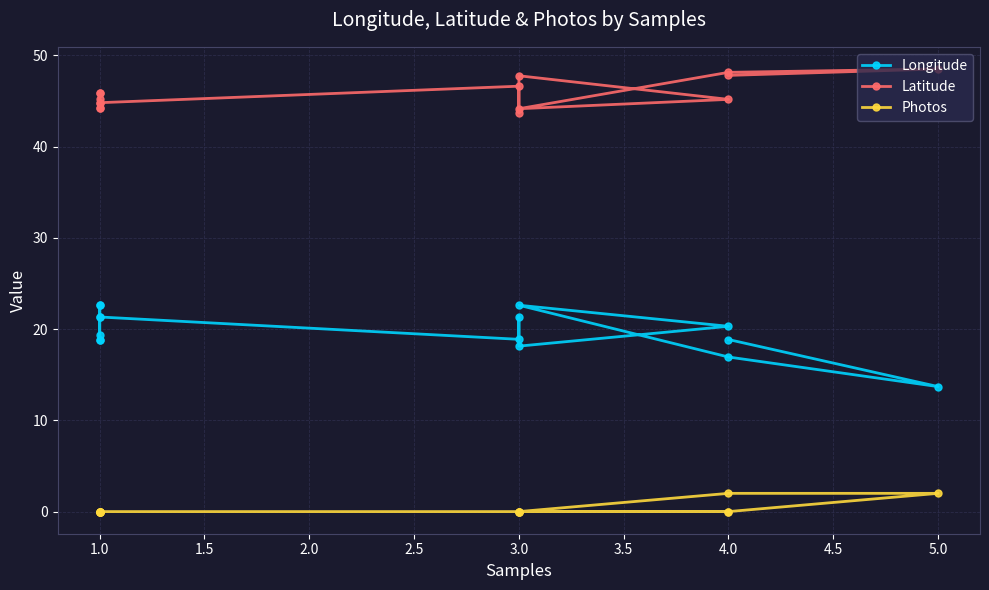

Which series changed the most between 1.0 and 3.0?

Latitude